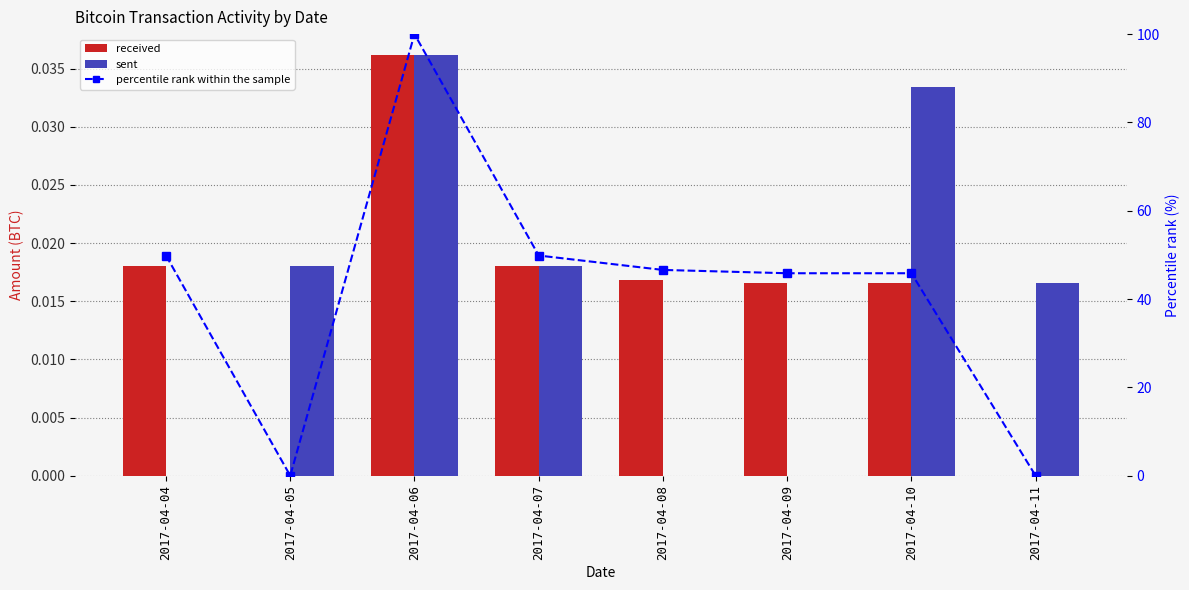

Which series has the largest range (max minus min)?

percentile rank within the sample